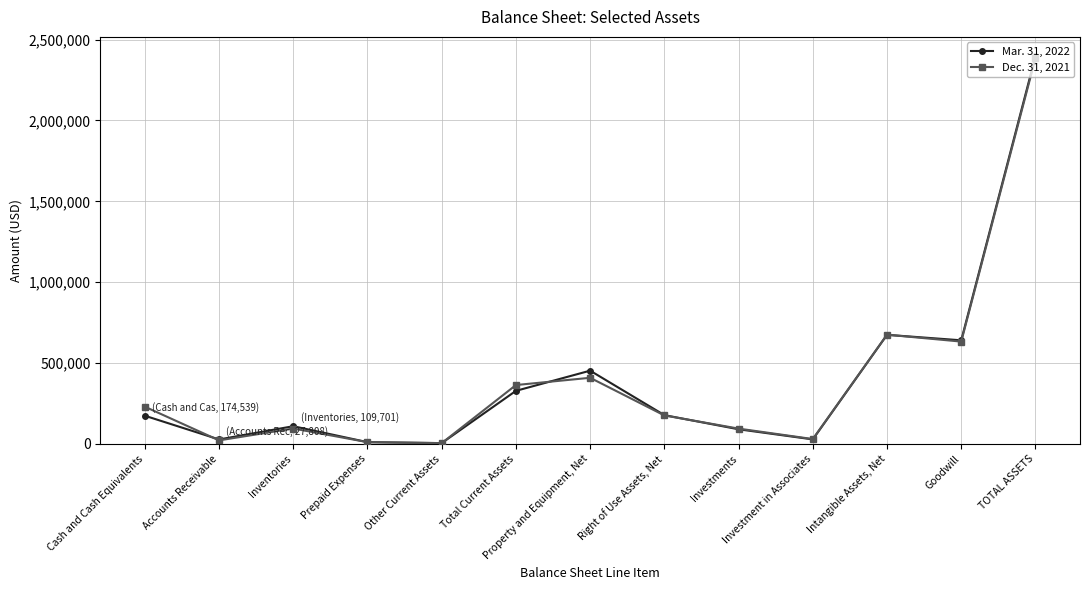

What is the sum of all Dec. 31, 2021 values?

5133291